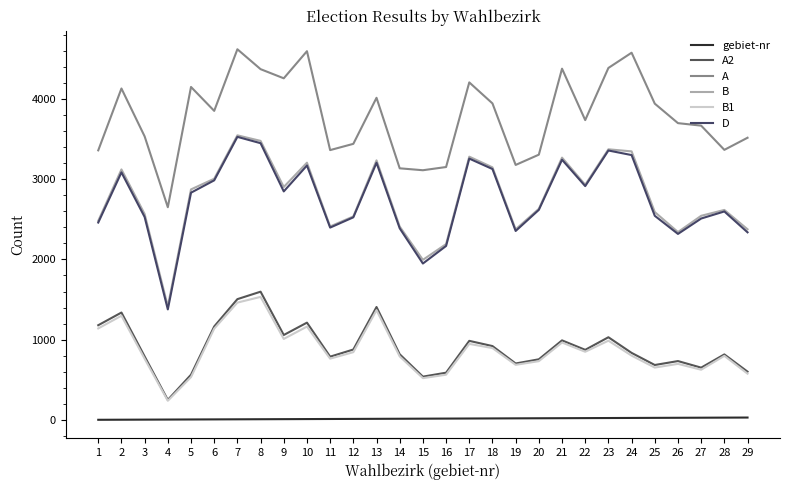

Where is B nearest to the value 2480?

1